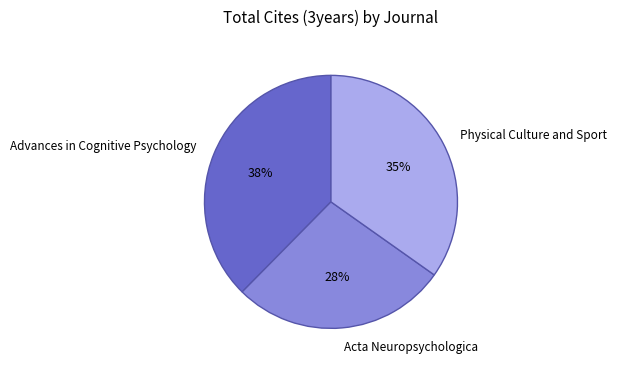

Which category has the smallest portion of the pie?

Acta Neuropsychologica